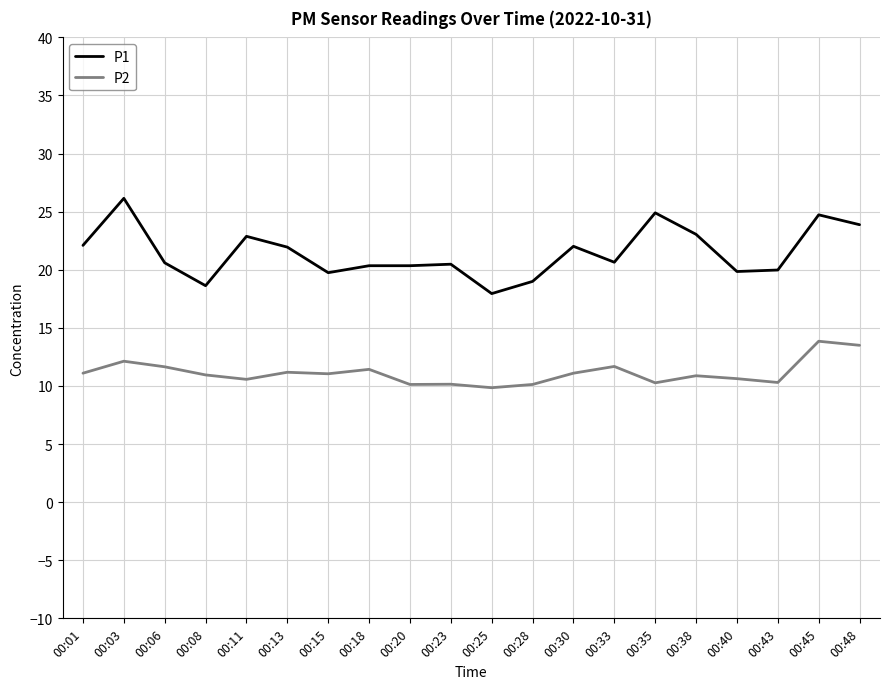

Does the chart have visible grid lines?

Yes